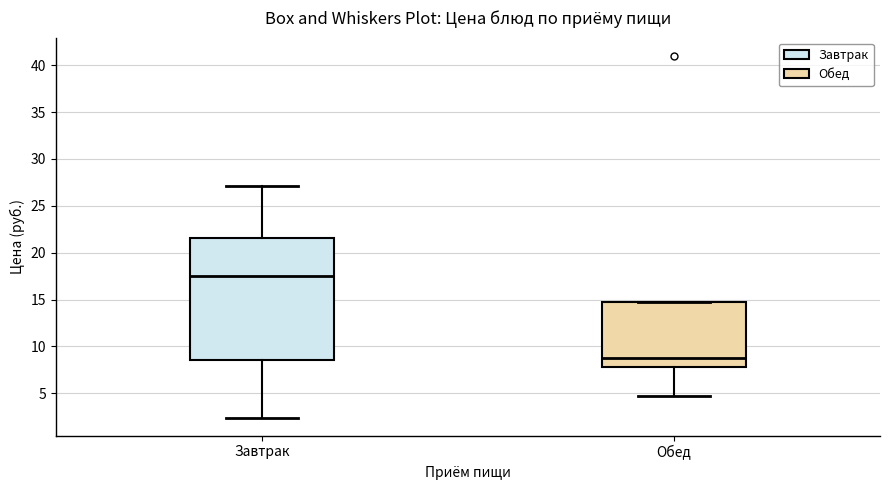

Which box is the tallest, from its lower edge to its upper edge?

Завтрак